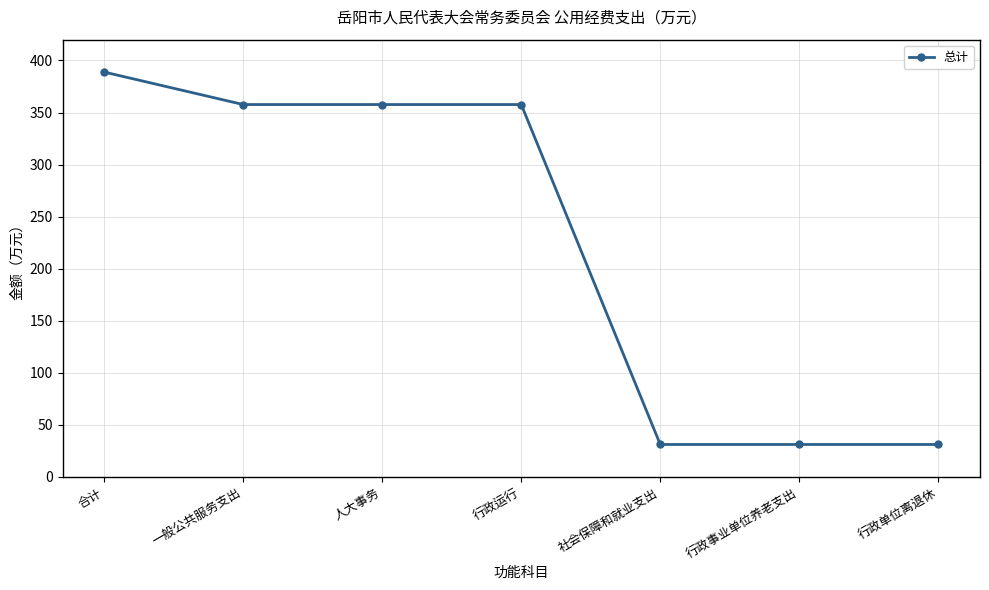

What is the smallest value displayed?

31.2